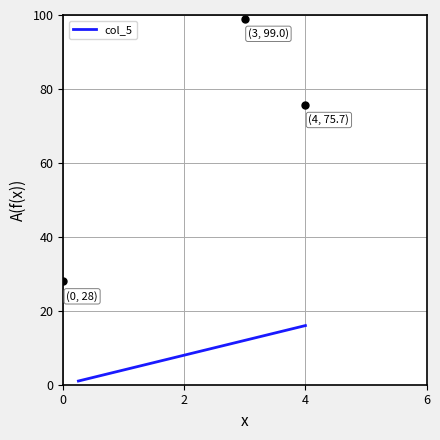

What is the maximum value shown in the chart?

16